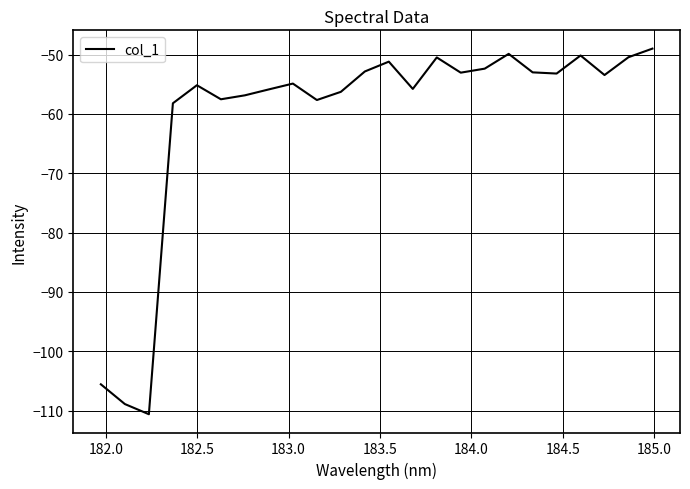

What is the greatest value displayed?

-49.0